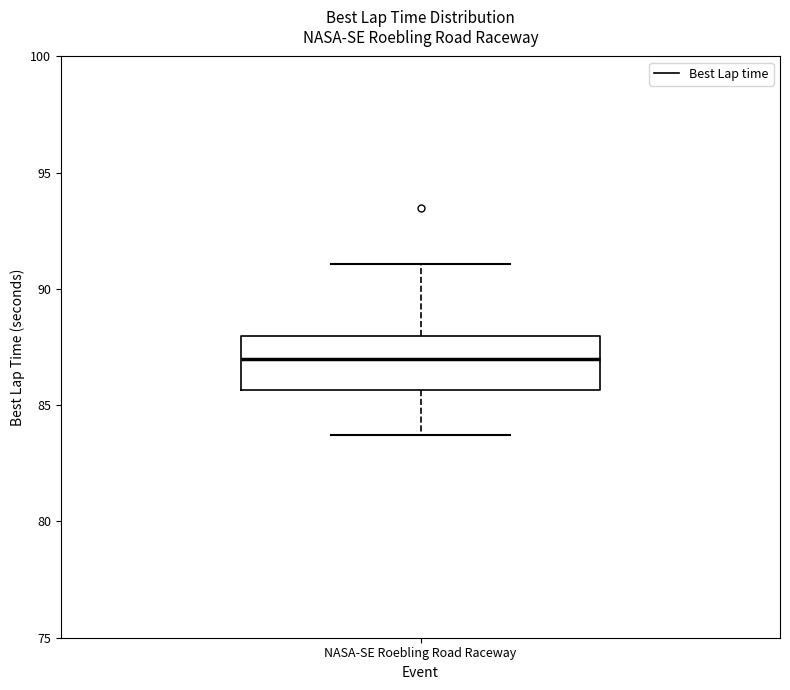

Transcribe this box plot: give where the median line is, the range the box spans, and where the two whiskers end, as read against the y-axis. The values are not printed on the chart, so give them approximately, as read against the axis.

median 87.0, box 85.5 to 88.0, whiskers 83.5 to 91.0